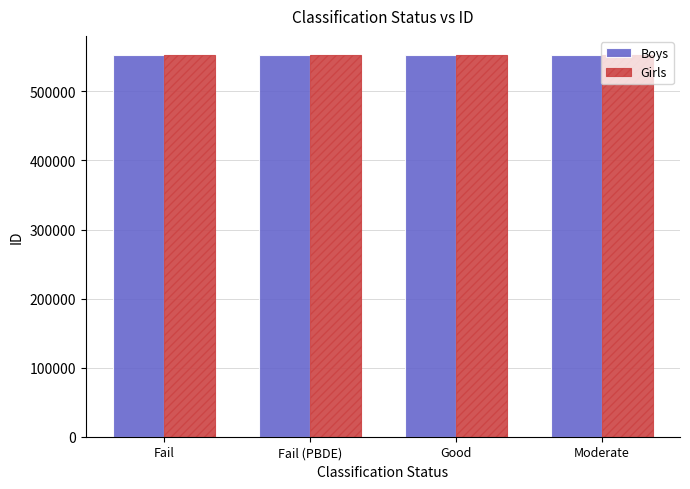

What is the maximum value shown in the chart?

552777